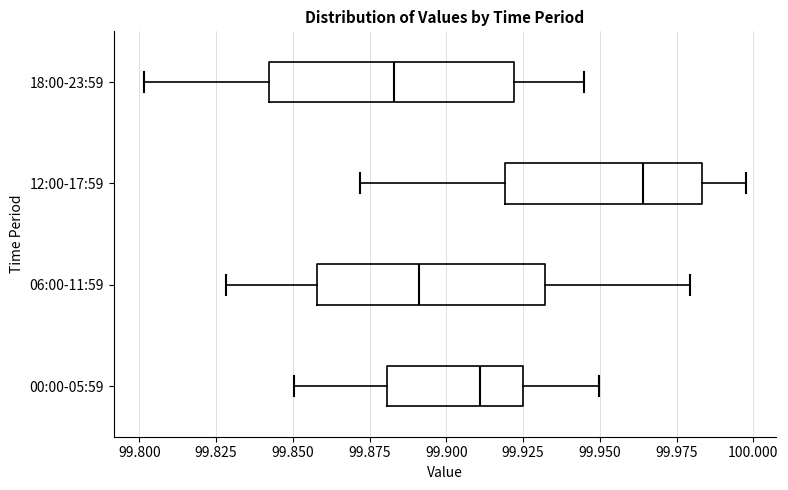

Reading bottom to top, transcribe this box plot: for each box, give where its median line is, the range the box spans, and where its two whiskers end, as read against the x-axis. The values are not printed on the chart, so give them approximately, as read against the axis.

00:00-05:59: median 99.910, box 99.880 to 99.925, whiskers 99.850 to 99.950
06:00-11:59: median 99.890, box 99.860 to 99.930, whiskers 99.830 to 99.980
12:00-17:59: median 99.965, box 99.920 to 99.985, whiskers 99.870 to 100.000
18:00-23:59: median 99.885, box 99.840 to 99.920, whiskers 99.800 to 99.945